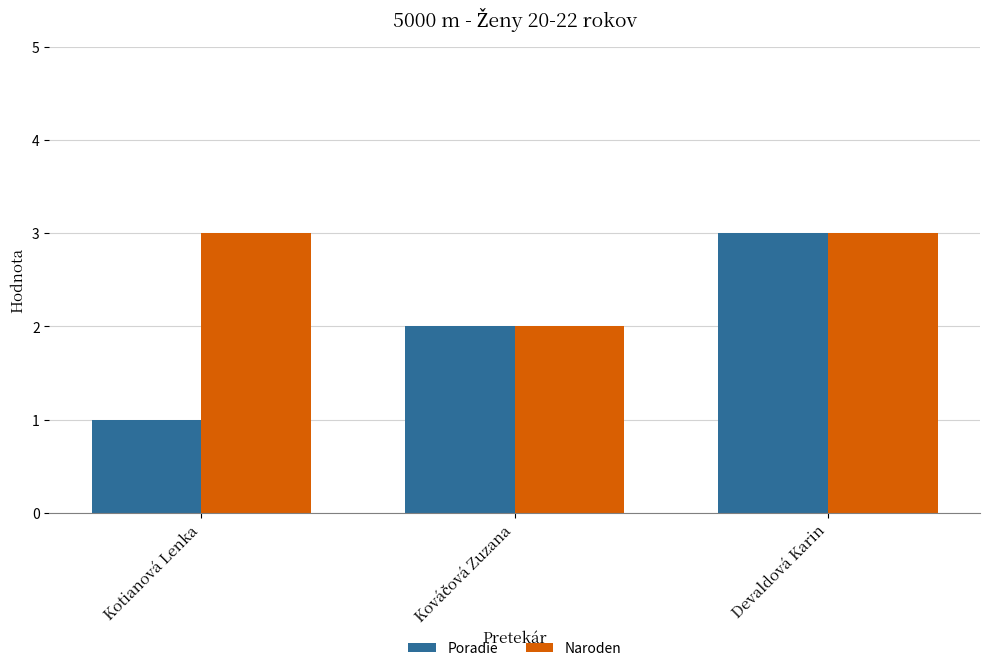

How many values in the Naroden series are below 3?

1